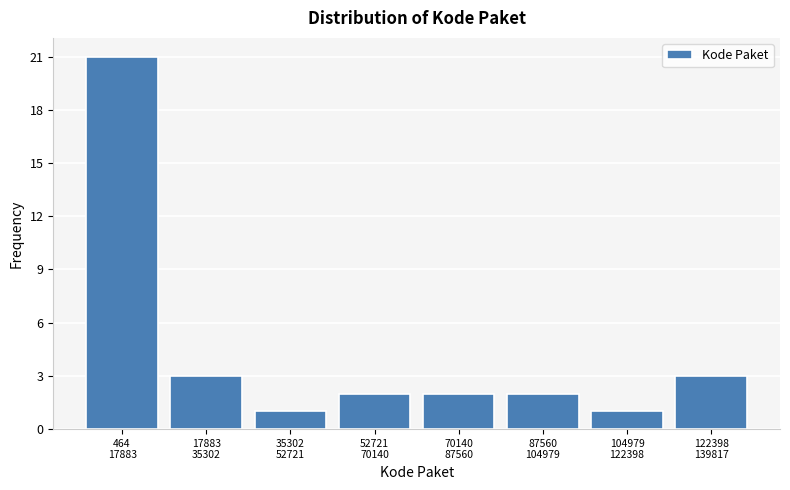

Reading left to right, extract all data points from this chart.

21	3	1	2	2	2	1	3